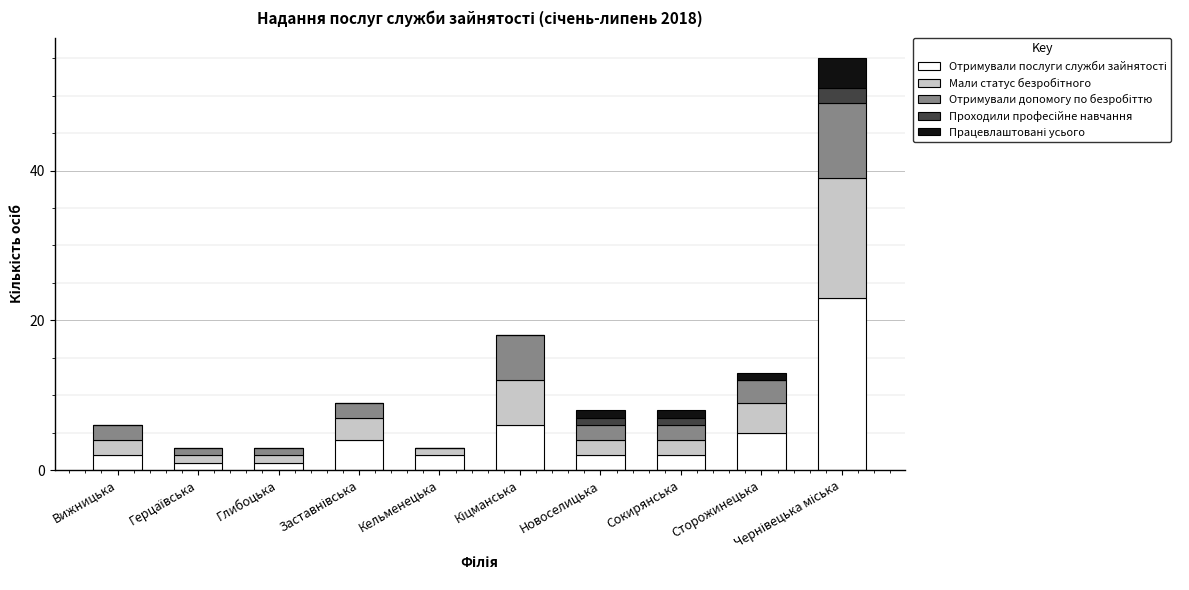

What is the total value across all series at Вижницька?

6